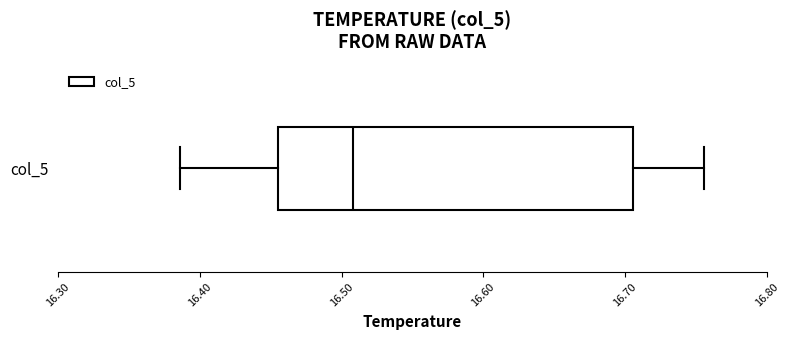

Where does the right whisker of the box for col_5 end on the x-axis? The values are not printed on the chart, so give them approximately, as read against the axis.

16.76